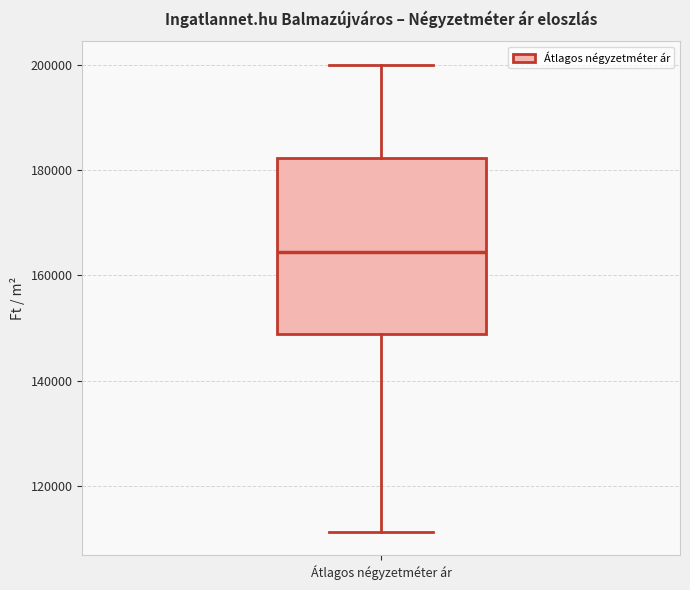

Transcribe this box plot: give where the median line is, the range the box spans, and where the two whiskers end, as read against the y-axis. The values are not printed on the chart, so give them approximately, as read against the axis.

median 164000, box 148000 to 182000, whiskers 112000 to 200000